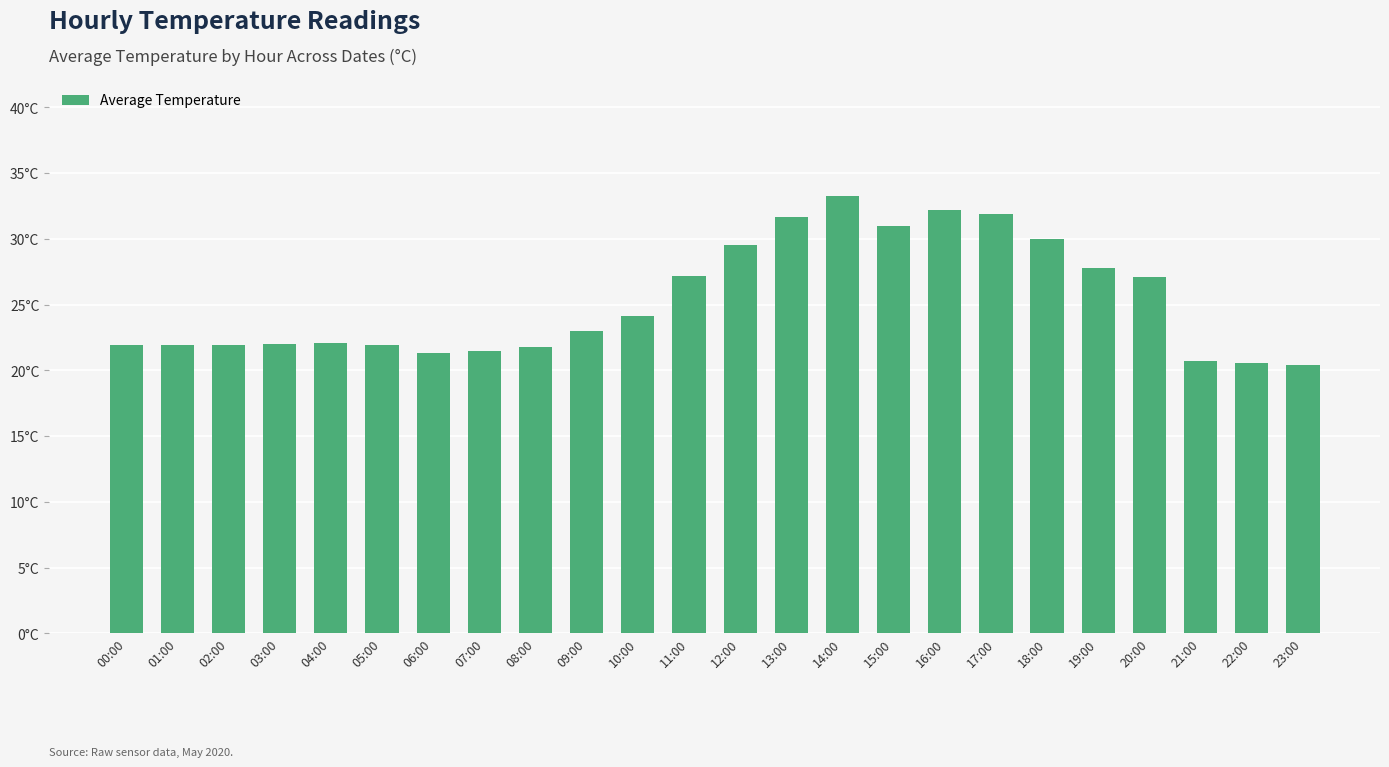

List the labels in order of value, smallest first.

23:00, 22:00, 21:00, 06:00, 07:00, 08:00, 00:00, 01:00, 05:00, 02:00, 03:00, 04:00, 09:00, 10:00, 20:00, 11:00, 19:00, 12:00, 18:00, 15:00, 13:00, 17:00, 16:00, 14:00